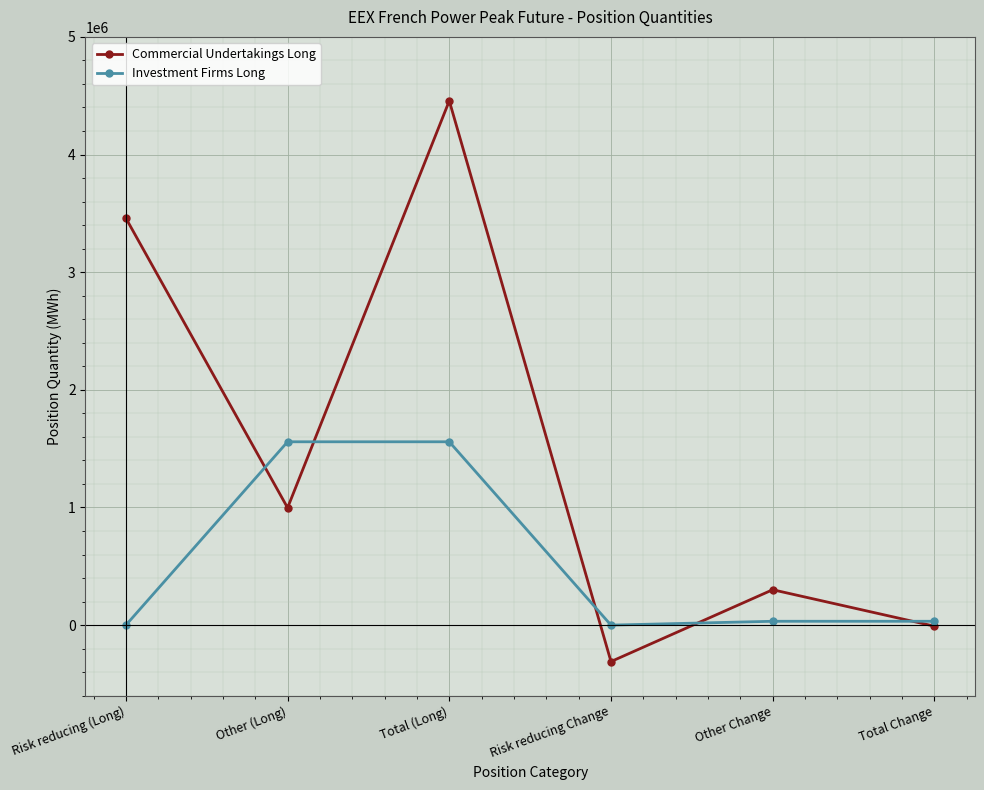

How many interior local peaks does the Commercial Undertakings Long series have?

2